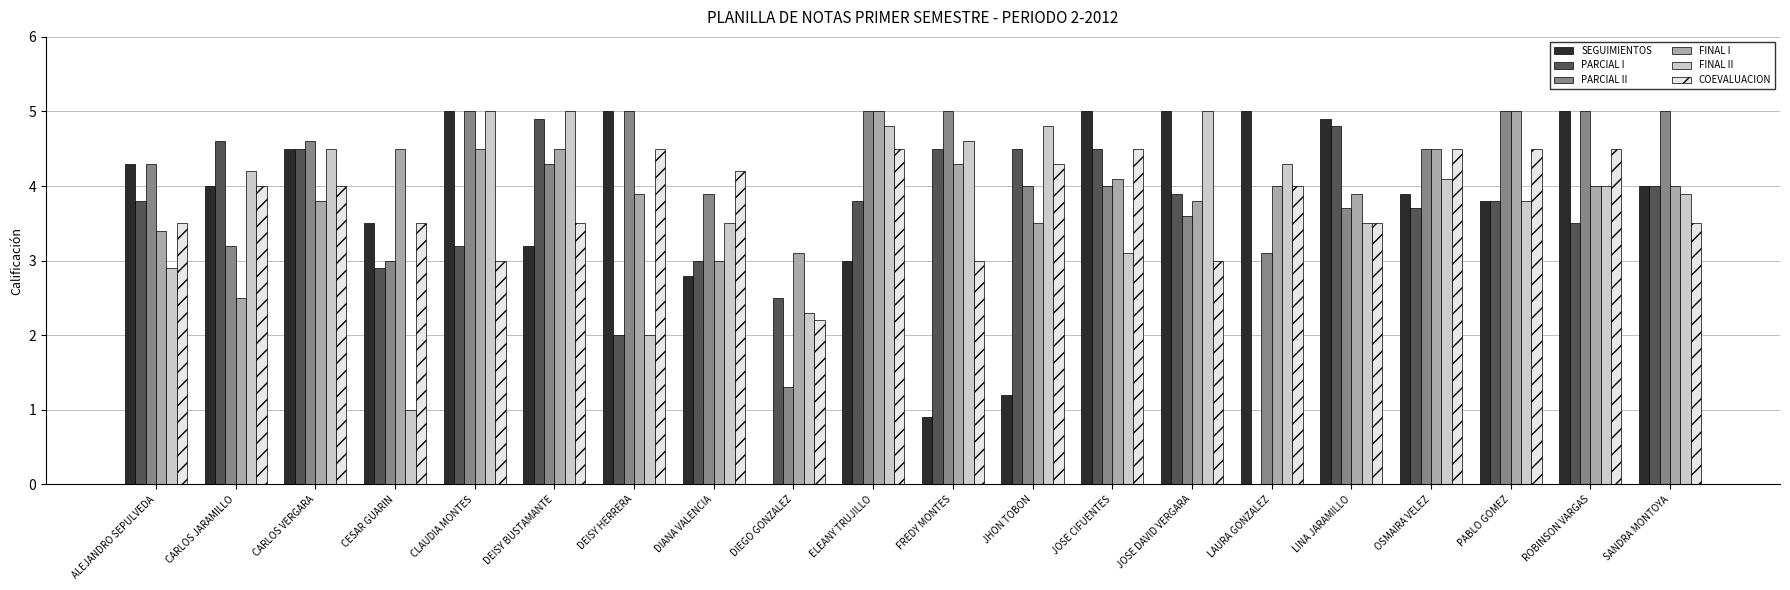

Read the PARCIAL II value at LINA JARAMILLO.

3.7